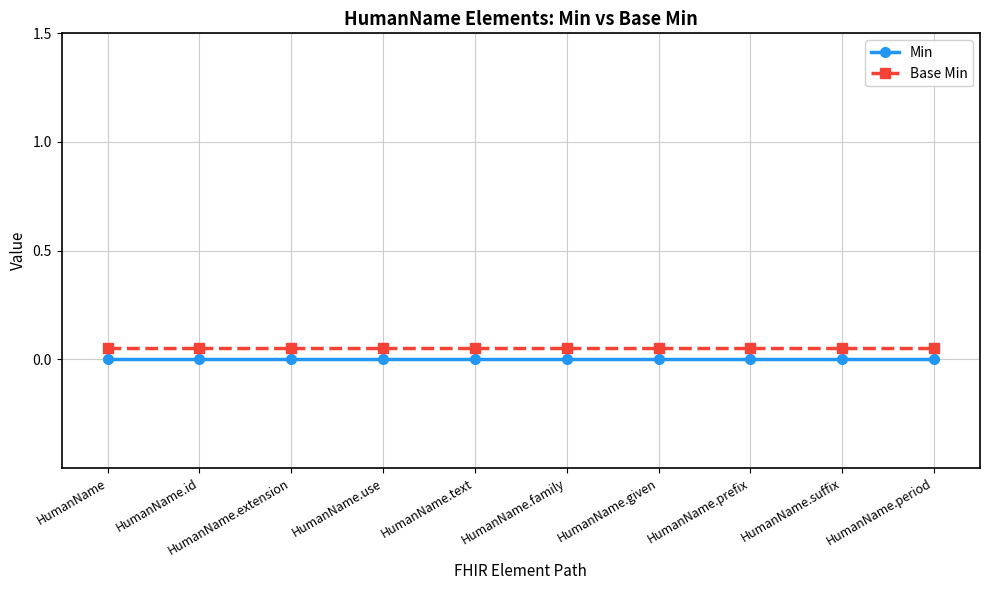

What position from the left is HumanName.period?

10